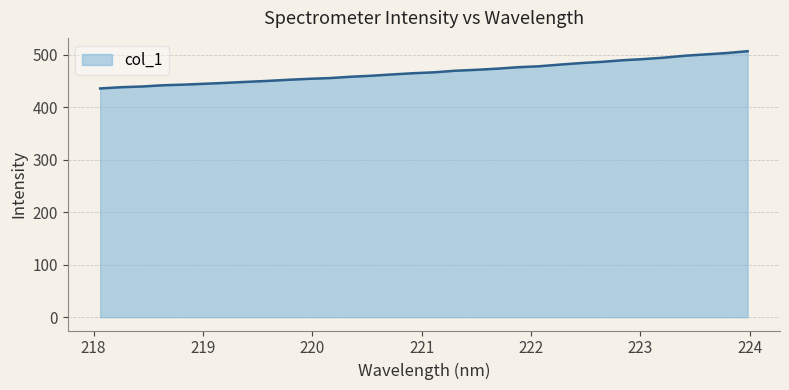

What is the smallest value displayed?

436.2